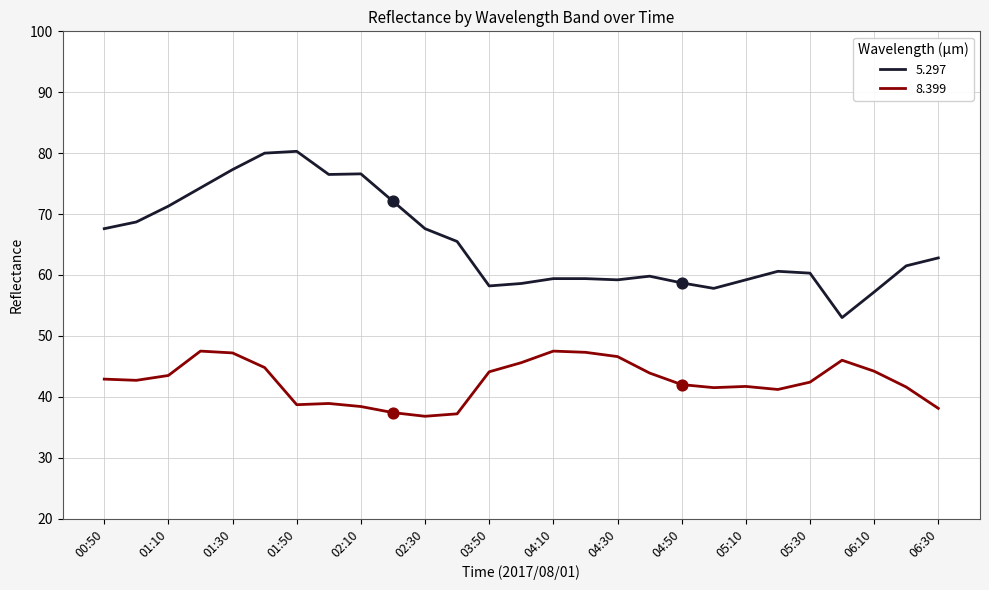

What are all the series names shown in the legend?

5.297, 8.399